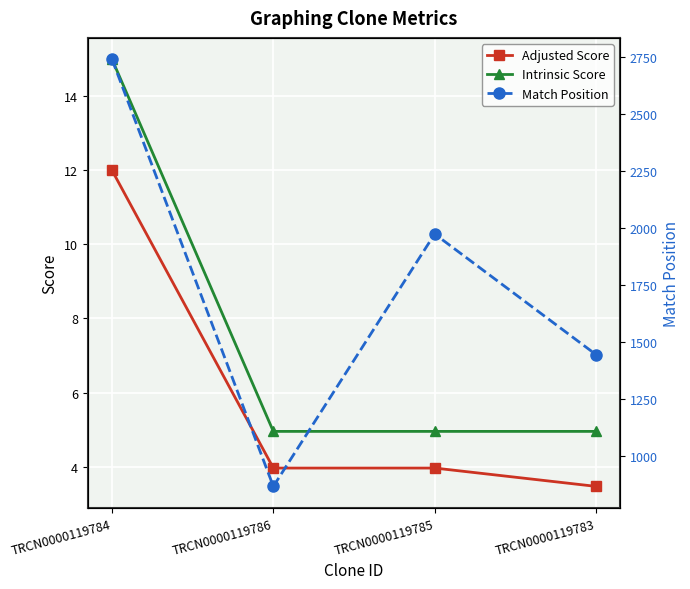

Rank the series at TRCN0000119784 from lowest to highest value.

Adjusted Score, Intrinsic Score, Match Position